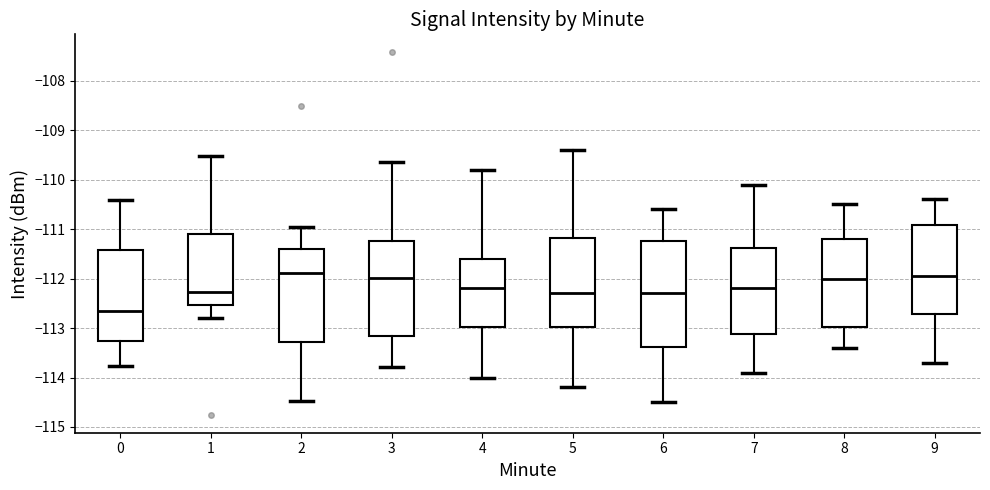

Which box is the tallest, from its lower edge to its upper edge?

6